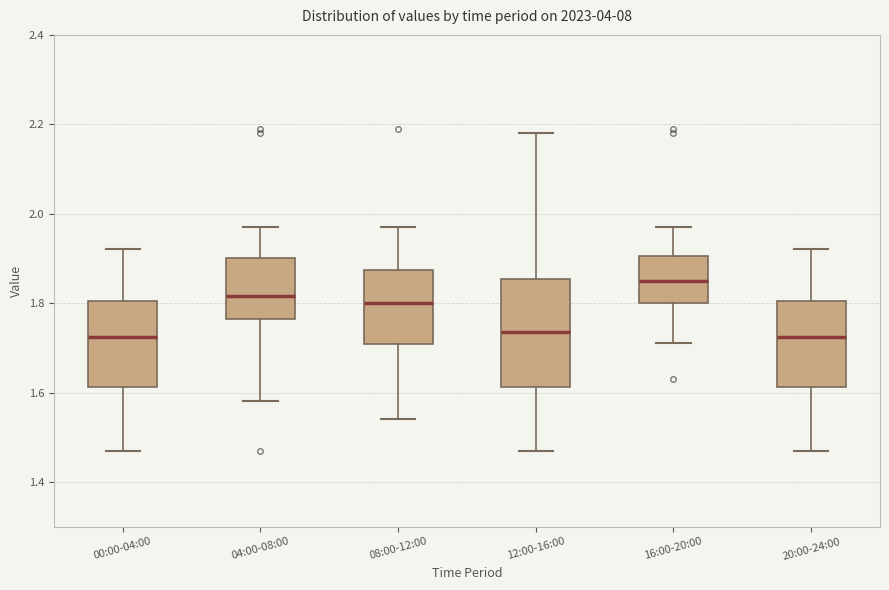

Reading left to right, read every box against the y-axis: the position of its median line, the range the box covers, and the ends of its whiskers. The values are not printed on the chart, so give them approximately, as read against the axis.

00:00-04:00: median 1.72, box 1.62 to 1.80, whiskers 1.48 to 1.92
04:00-08:00: median 1.82, box 1.76 to 1.90, whiskers 1.58 to 1.98
08:00-12:00: median 1.80, box 1.70 to 1.88, whiskers 1.54 to 1.98
12:00-16:00: median 1.74, box 1.62 to 1.86, whiskers 1.48 to 2.18
16:00-20:00: median 1.86, box 1.80 to 1.90, whiskers 1.72 to 1.98
20:00-24:00: median 1.72, box 1.62 to 1.80, whiskers 1.48 to 1.92